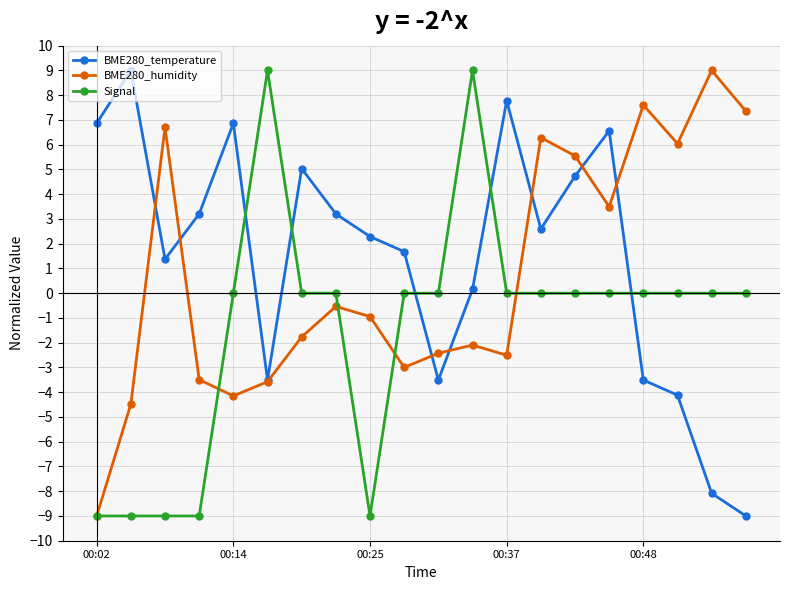

List the series in order of their overall mean, highest first.

BME280_temperature, BME280_humidity, Signal